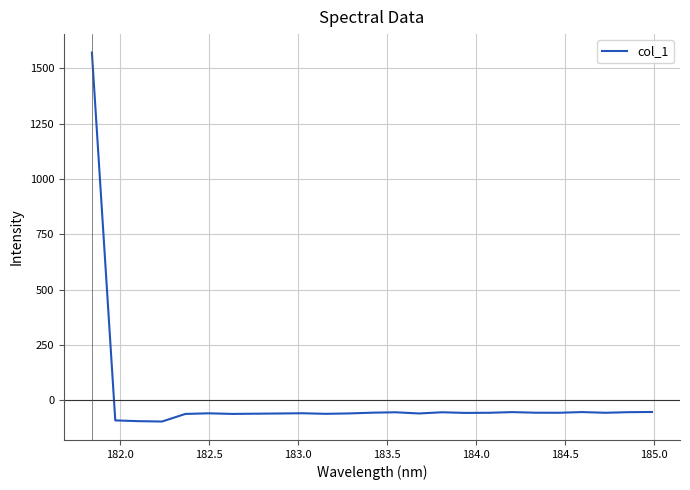

What is the maximum value shown in the chart?

1570.6